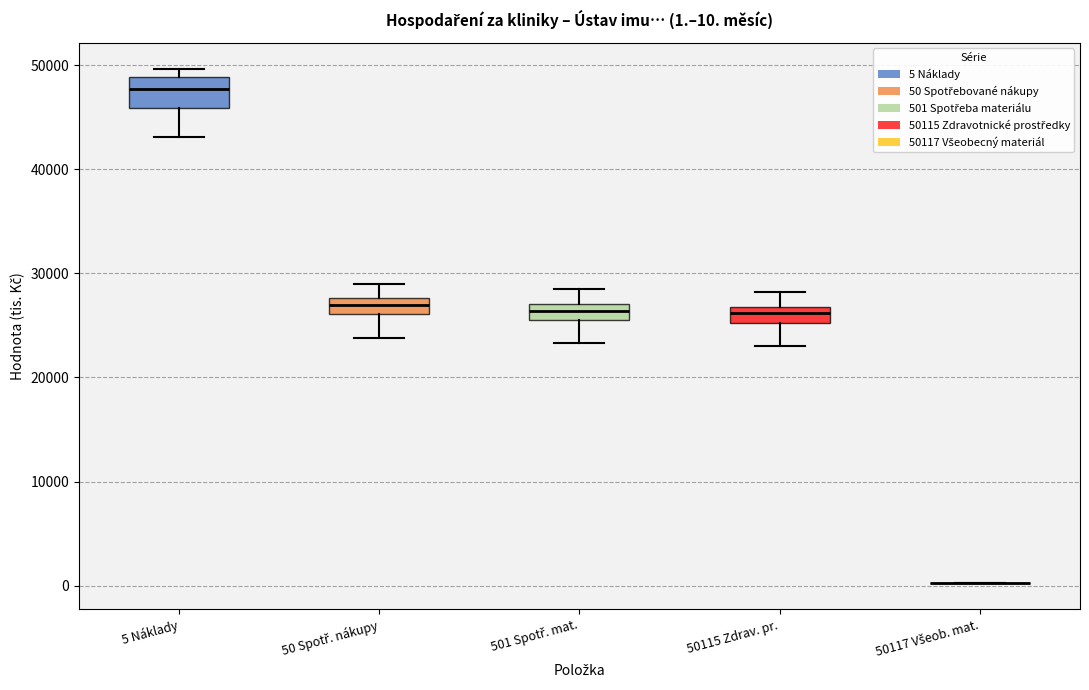

Which box is the tallest, from its lower edge to its upper edge?

5 Náklady